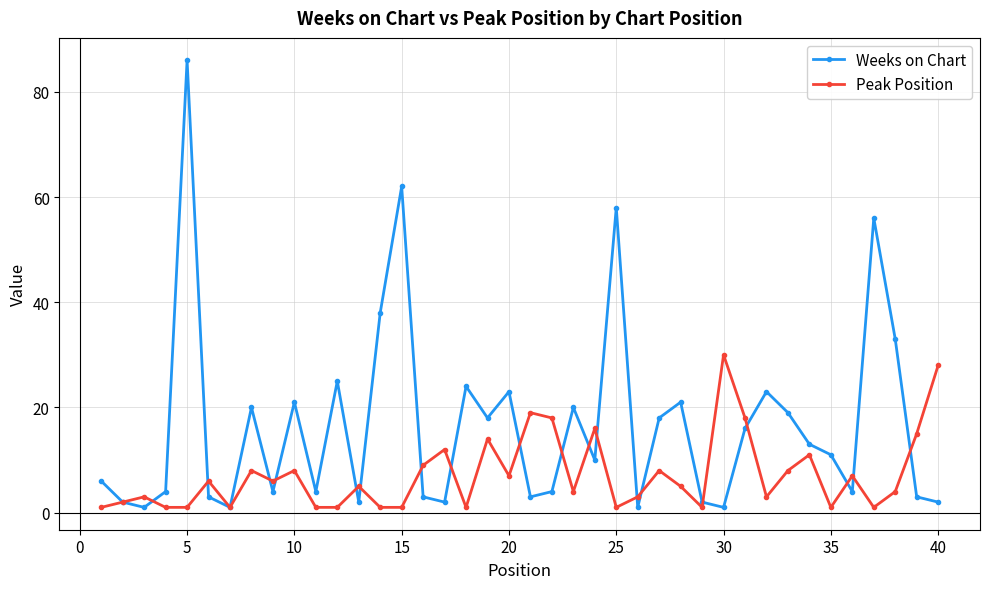

At how many categories does at least one series exceed 78?

1